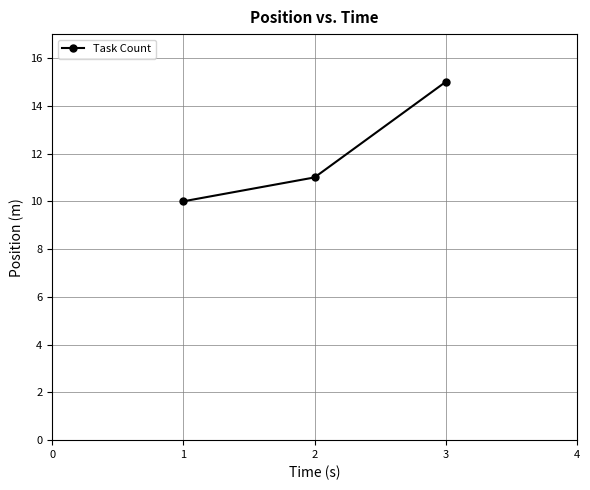

Does the chart have visible grid lines?

Yes